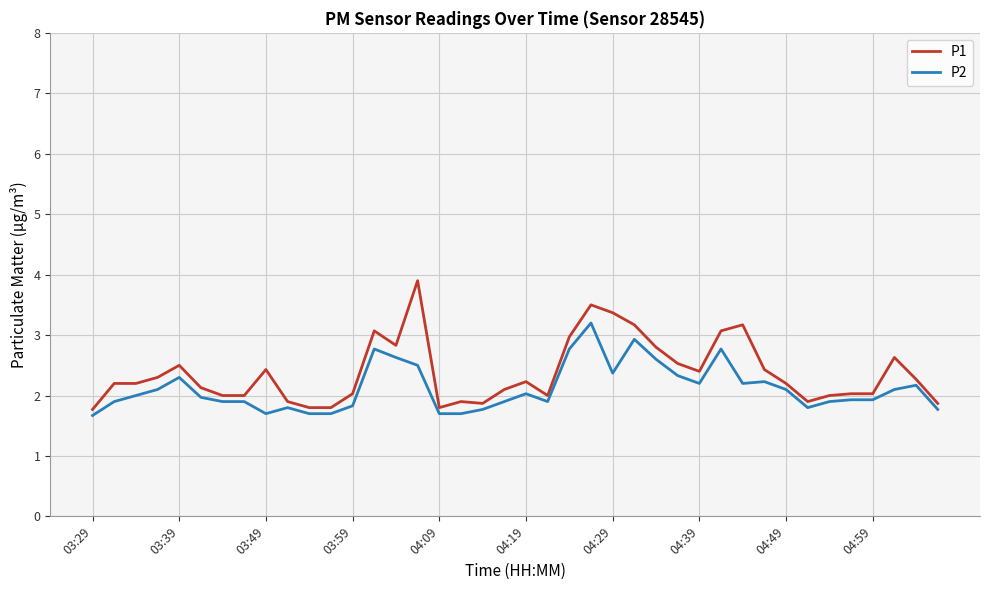

Which series has the widest spread of values?

P1